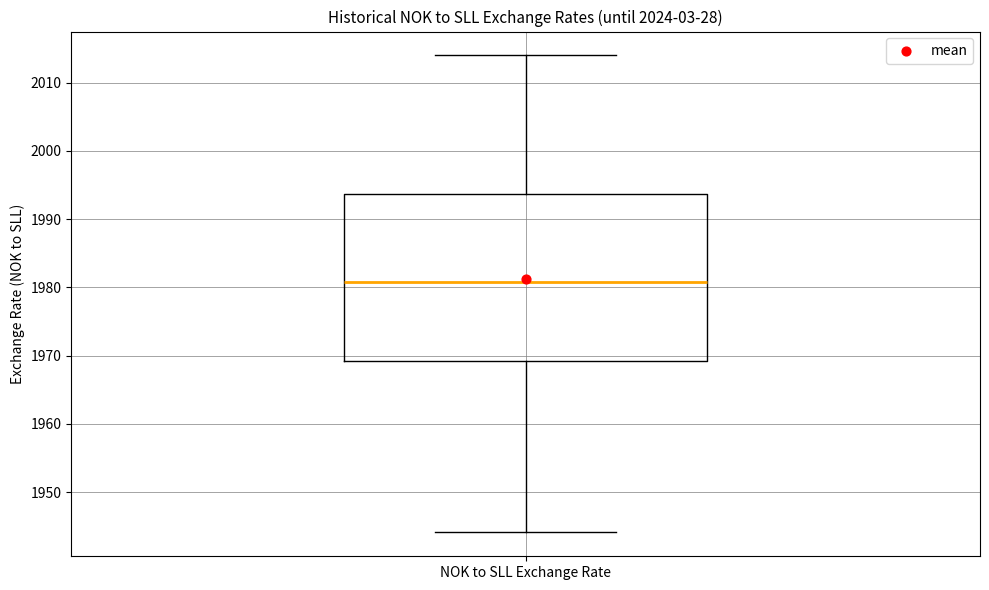

Where does the upper whisker of the box for NOK to SLL Exchange Rate end on the y-axis? The values are not printed on the chart, so give them approximately, as read against the axis.

2014